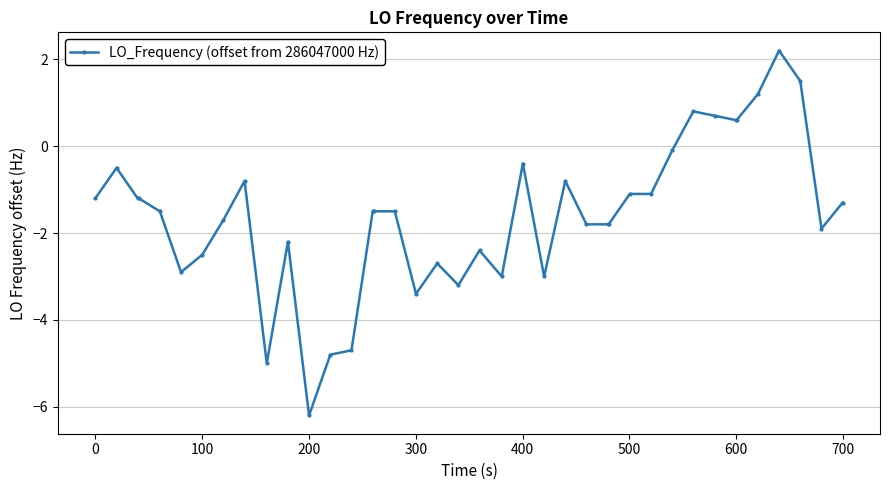

Reading left to right, list all the values displayed in this chart.

-1.2	-0.5	-1.2	-1.2	-1.5	-2.9	-2.5	-1.7	-0.8	-5.0	-2.2	-6.2	-4.8	-4.7	-1.5	-1.5	-1.5	-3.4	-2.7	-3.2	-2.4	-3.0	-0.4	-3.0	-0.8	-1.8	-1.8	-1.8	-1.1	-1.1	-0.1	0.8	0.7	0.6	0.6	1.2	2.2	1.5	-1.9	-1.3